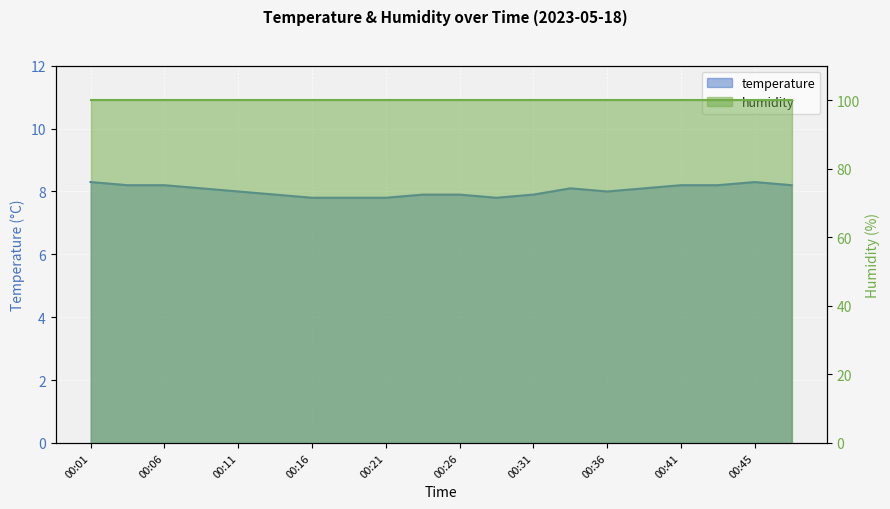

Reading left to right, list all the values displayed in this chart.

00:01=8.3	00:04=8.2	00:06=8.2	00:09=8.1	00:11=8.0	00:14=7.9	00:16=7.8	00:19=7.8	00:21=7.8	00:24=7.9	00:26=7.9	00:28=7.8	00:31=7.9	00:33=8.1	00:36=8.0	00:38=8.1	00:41=8.2	00:43=8.2	00:45=8.3	00:48=8.2